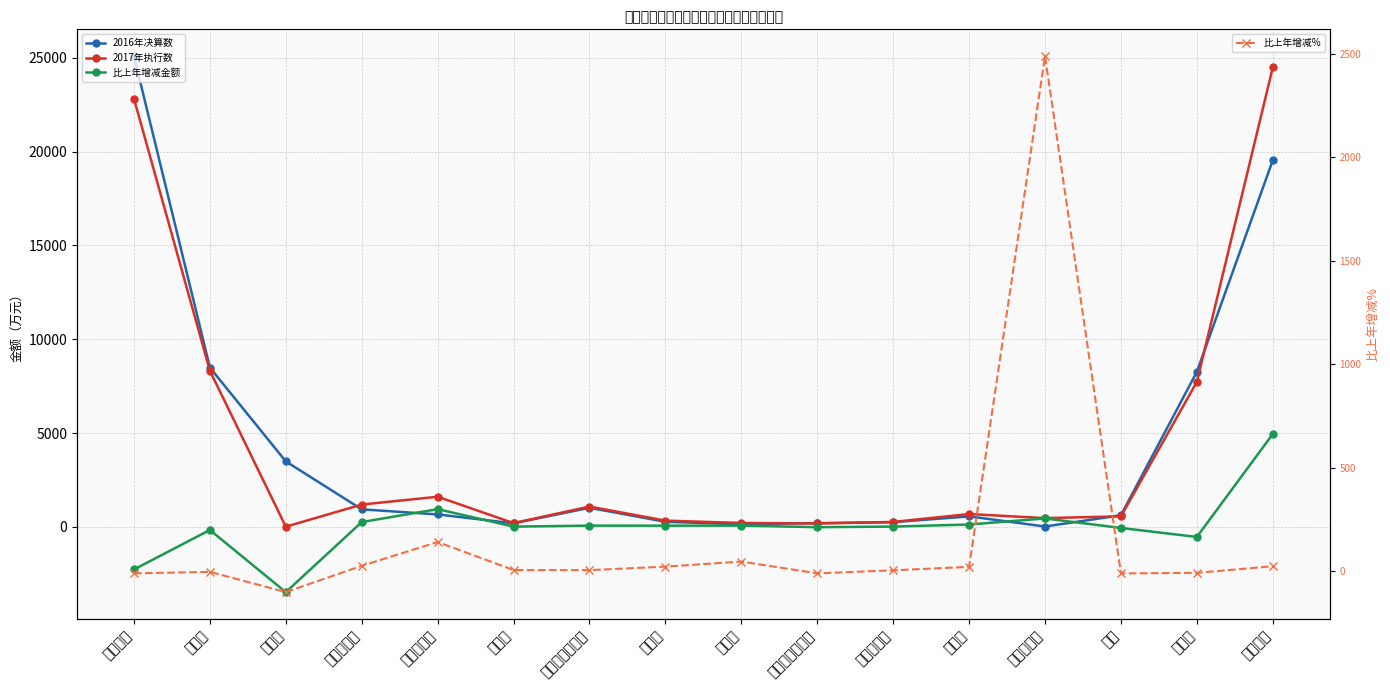

How many categories are shown in the chart?

16